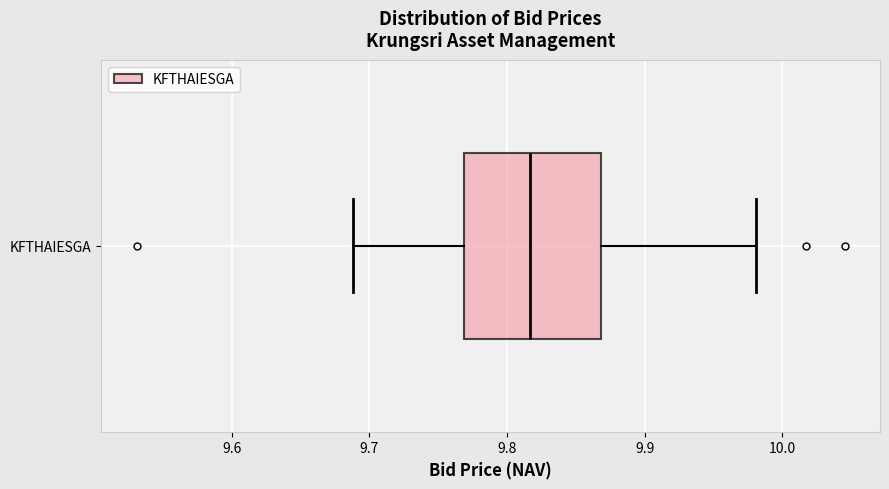

Where does the right whisker of the box for KFTHAIESGA end on the x-axis? The values are not printed on the chart, so give them approximately, as read against the axis.

9.98